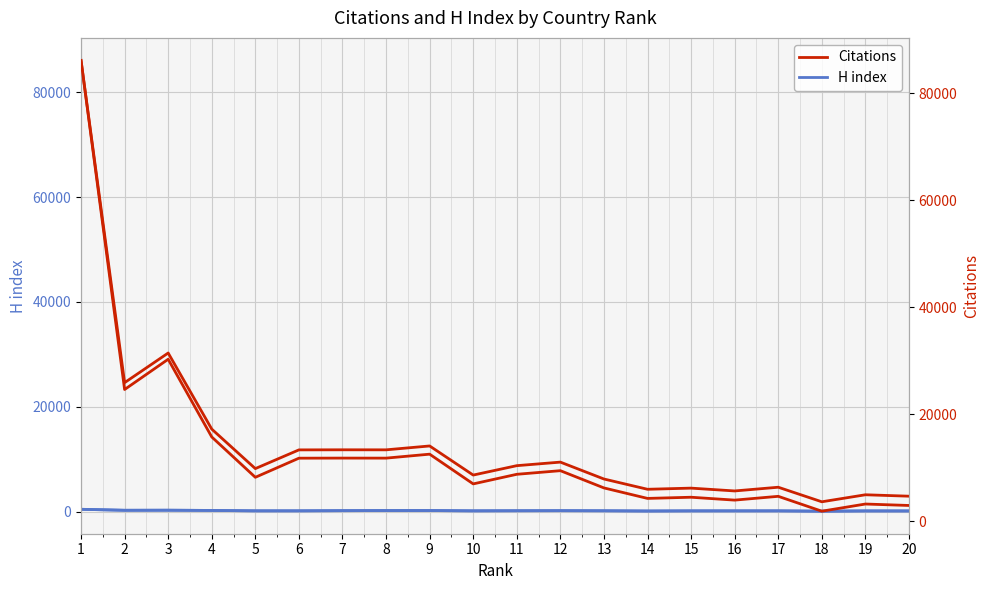

Is this an area chart (filled region under the line)?

No